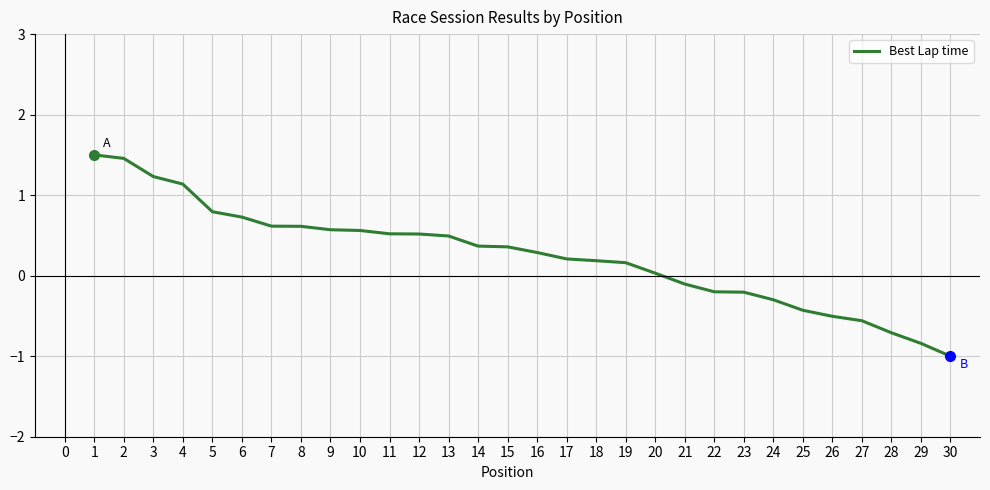

What is the change in value from 1 to 4?

-0.4